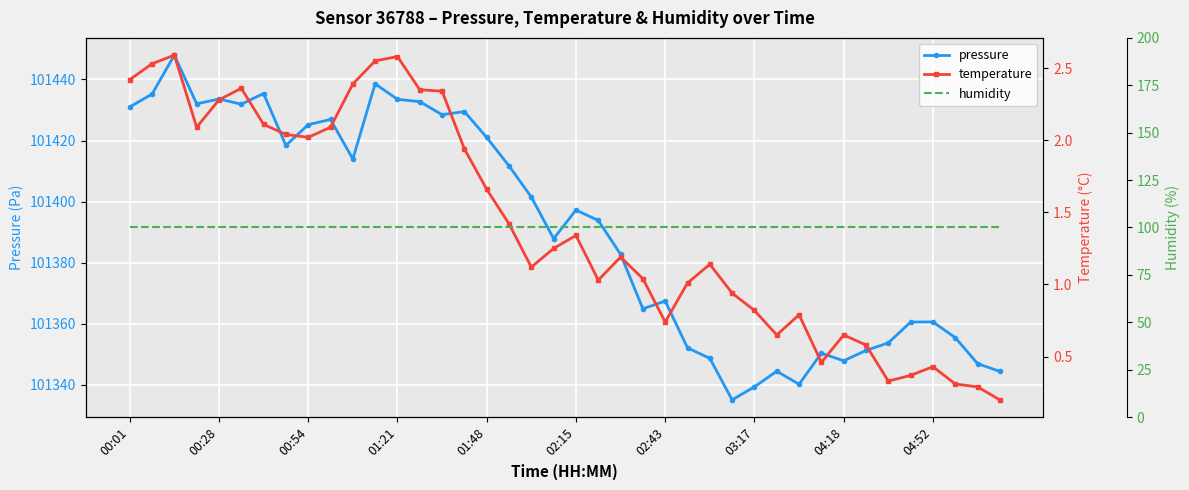

At 11, list the series in order from largest to smallest.

pressure, humidity, temperature